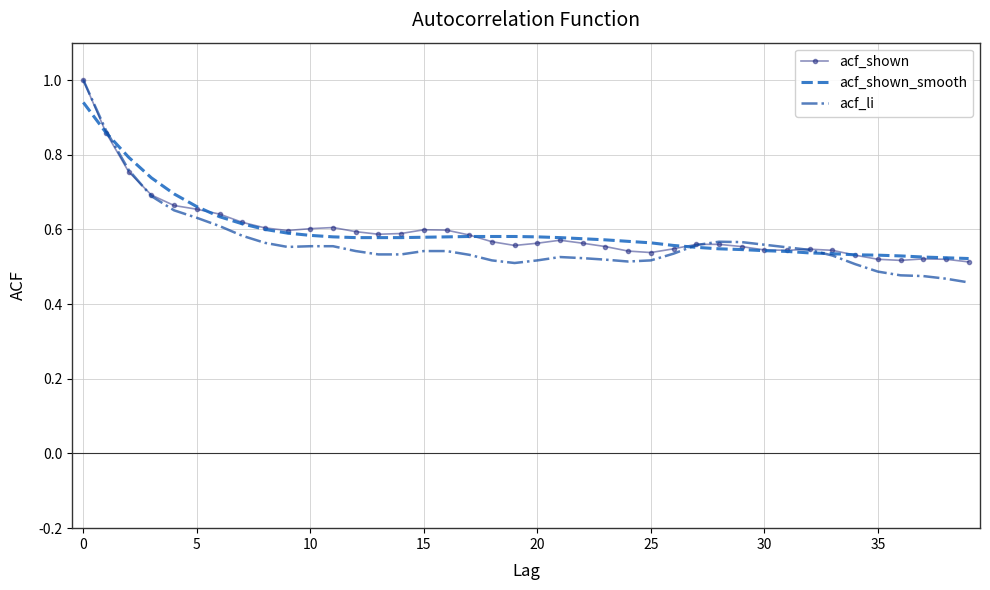

What is the highest value of the acf_li series?

1.0